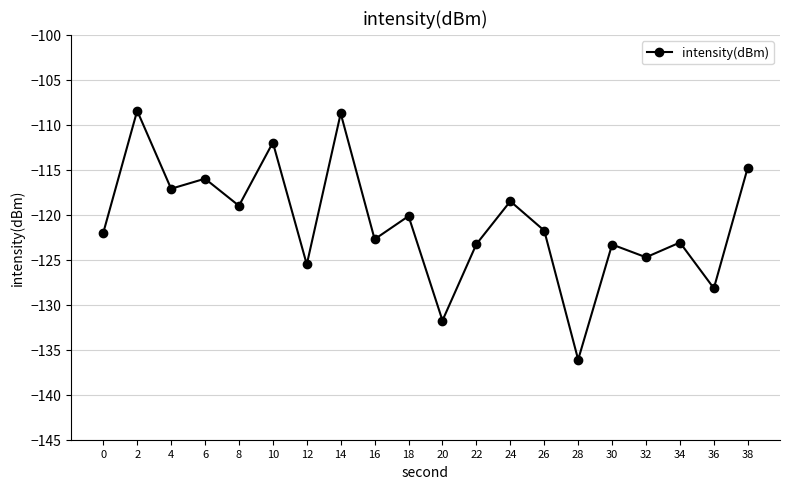

Reading left to right, extract all data points from this chart.

0=-122.0	2=-108.4	4=-117.1	6=-116.0	8=-119.0	10=-112.0	12=-125.5	14=-108.7	16=-122.7	18=-120.1	20=-131.8	22=-123.3	24=-118.5	26=-121.8	28=-136.1	30=-123.3	32=-124.7	34=-123.1	36=-128.2	38=-114.8